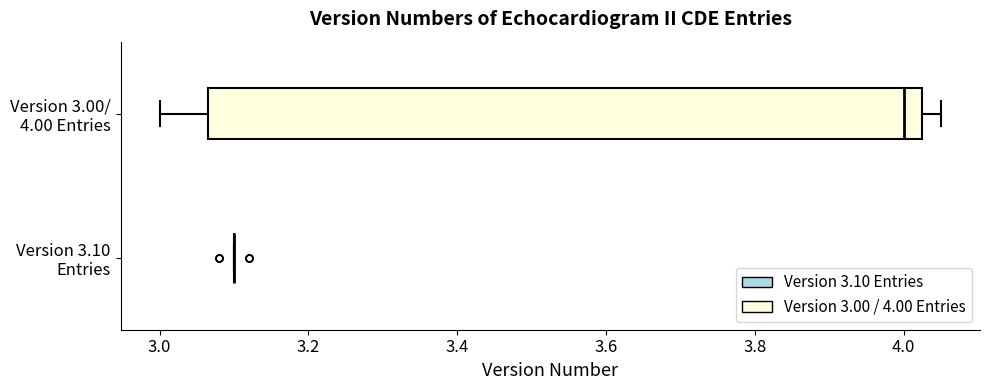

Which box is the widest, from its left edge to its right edge?

Version 3.00/ 4.00 Entries